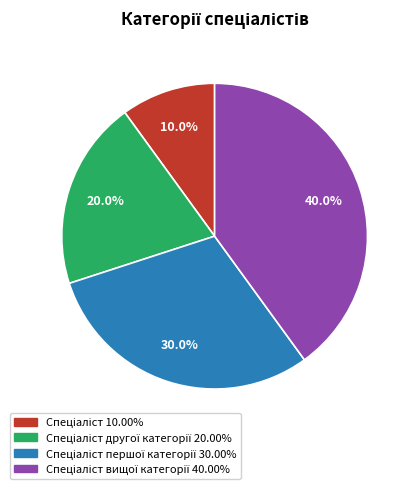

Is there any slice that represents more than half of the pie?

No